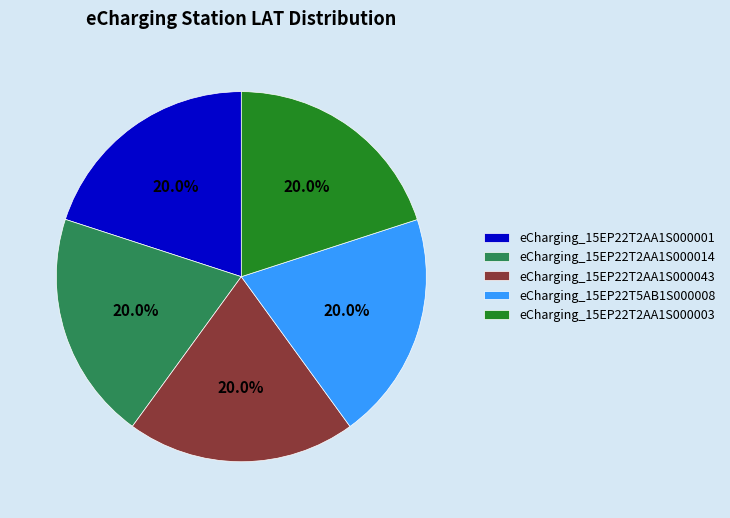

Is there a majority slice in this chart?

No